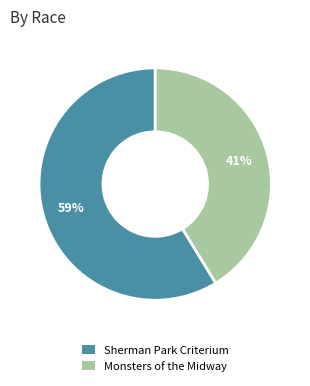

Between Sherman Park Criterium and Monsters of the Midway, which is larger?

Sherman Park Criterium